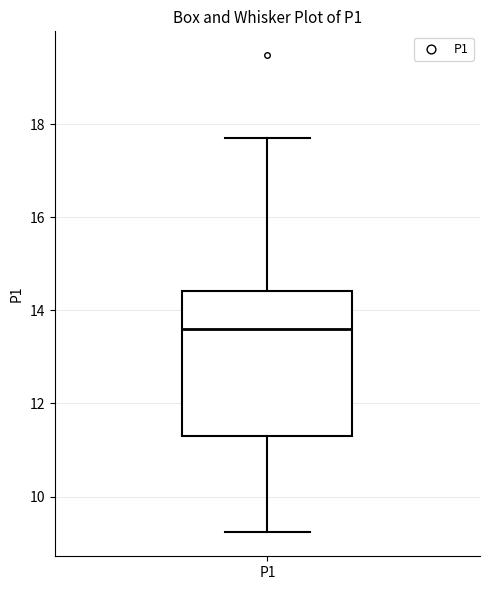

Read this box plot against the y-axis: the position of the median line, the range covered by the box, and the ends of both whiskers. The values are not printed on the chart, so give them approximately, as read against the axis.

median 13.6, box 11.4 to 14.4, whiskers 9.2 to 17.8